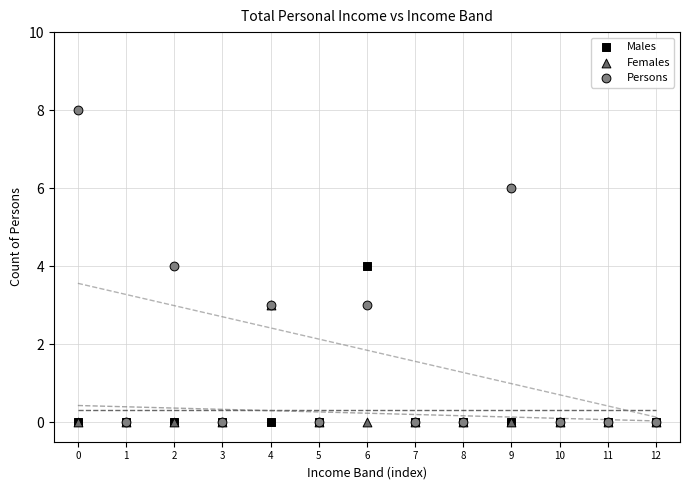

What are all the series names shown in the legend?

Males, Females, Persons